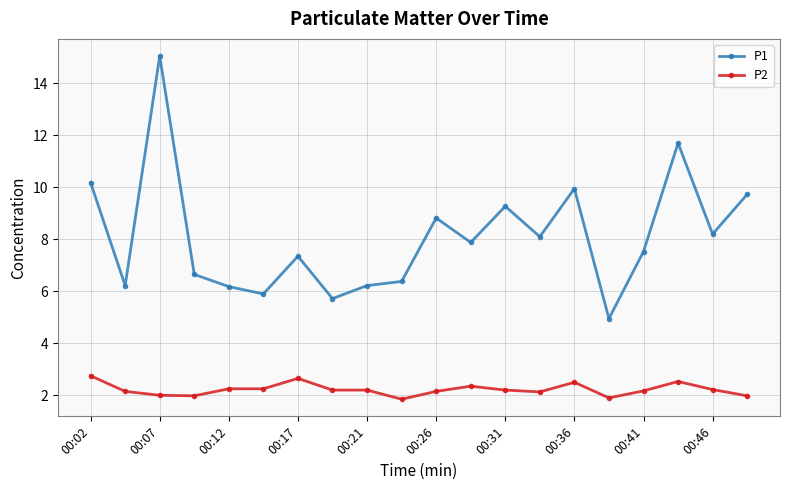

How many lines are shown in the chart?

2